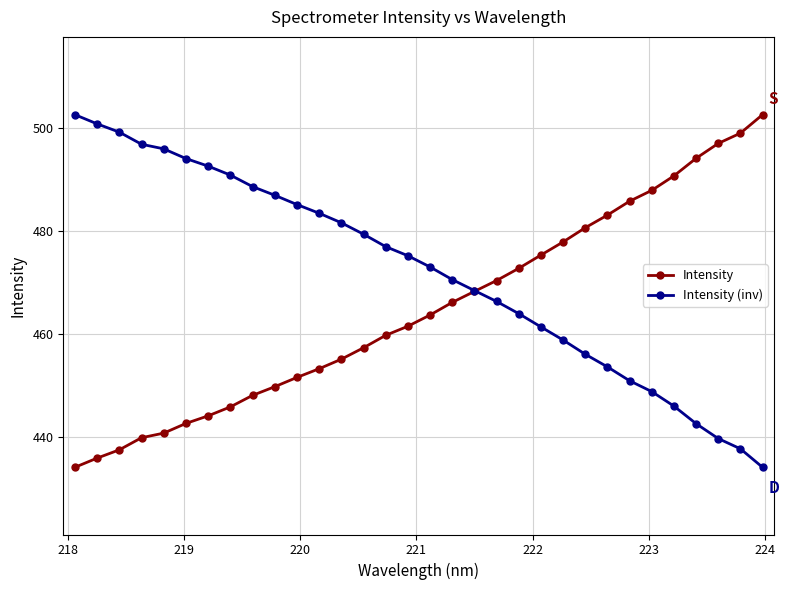

How many lines are shown in the chart?

2